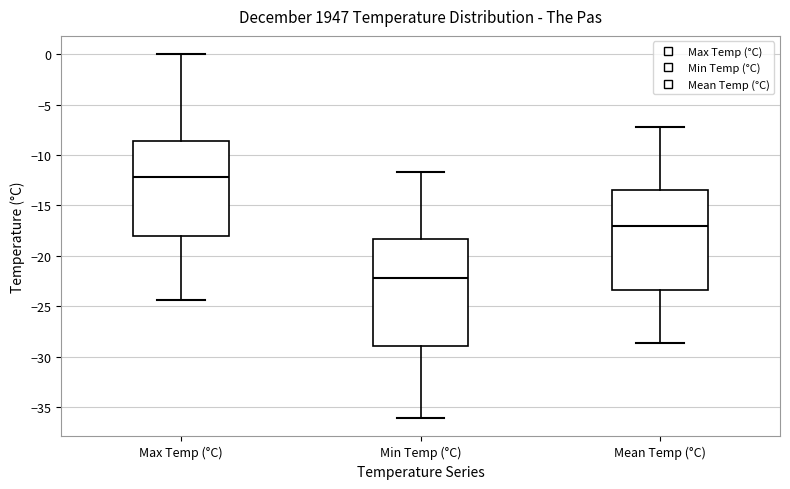

Where is the upper edge of the box for Max Temp (°C) on the y-axis? The values are not printed on the chart, so give them approximately, as read against the axis.

-8.5